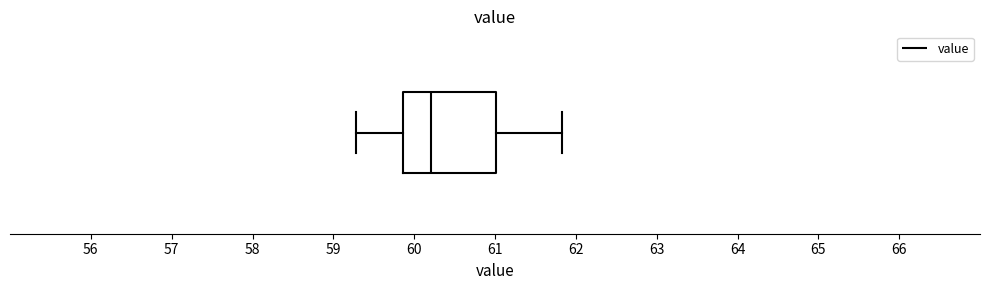

Read this box plot against the x-axis: the position of the median line, the range covered by the box, and the ends of both whiskers. The values are not printed on the chart, so give them approximately, as read against the axis.

median 60.2, box 59.9 to 61.0, whiskers 59.3 to 61.8